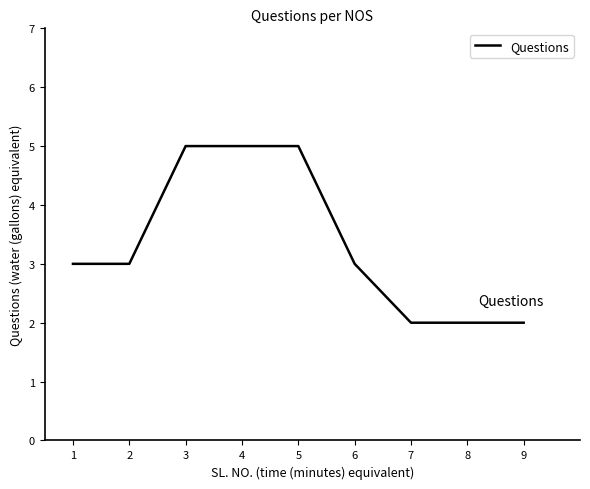

What is the smallest value displayed?

2